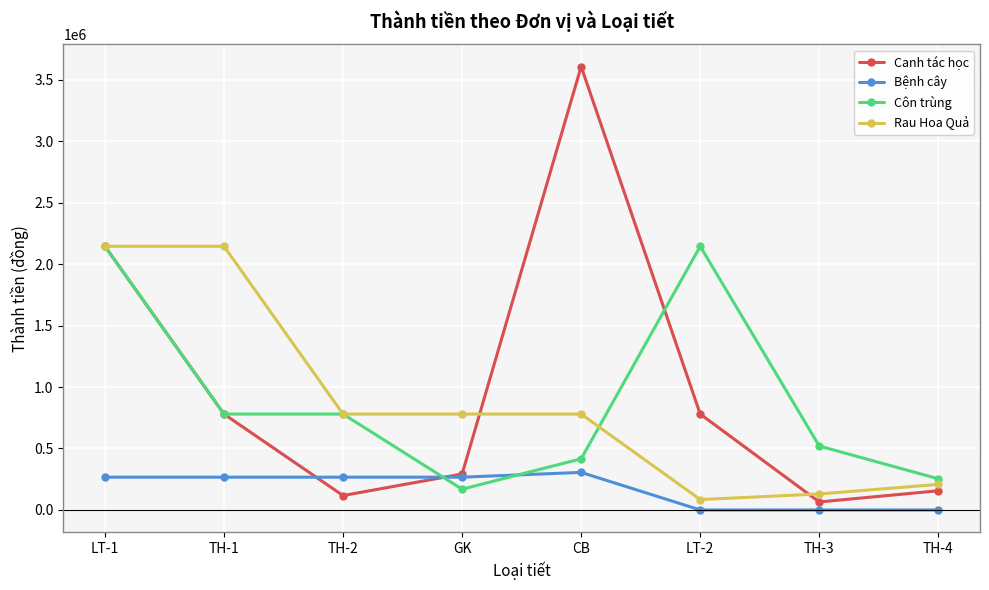

Where do Côn trùng and Bệnh cây first cross each other?

TH-2 and GK